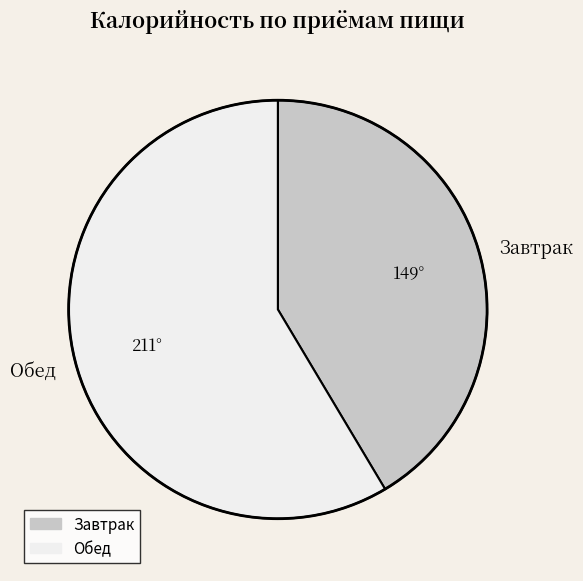

How many slices are in this pie chart?

2